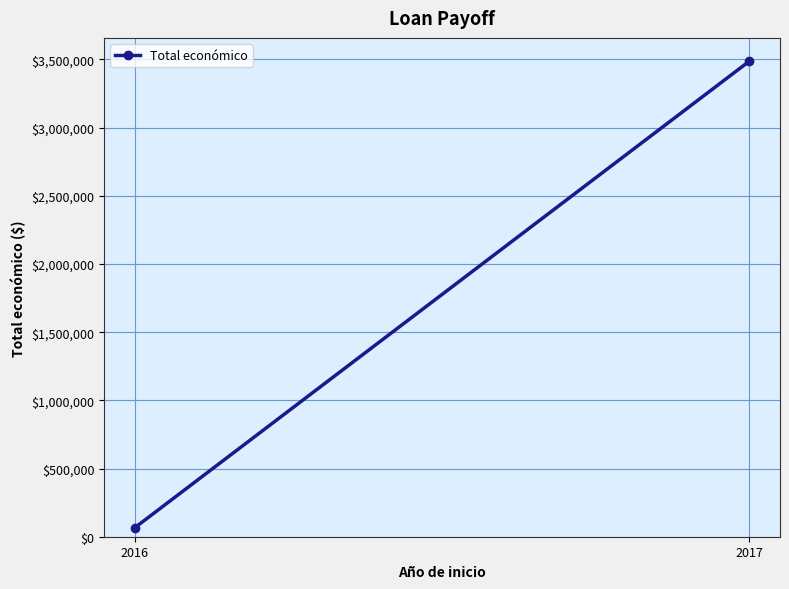

Reading left to right, extract all data points from this chart.

2016=65684	2017=3487018